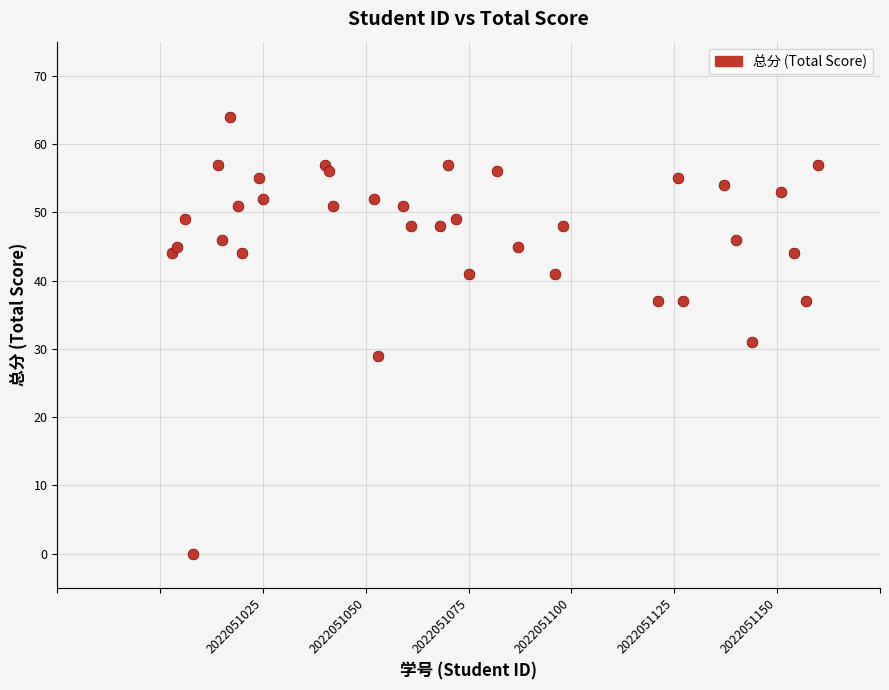

What is the range of Y values (max minus min)?

64